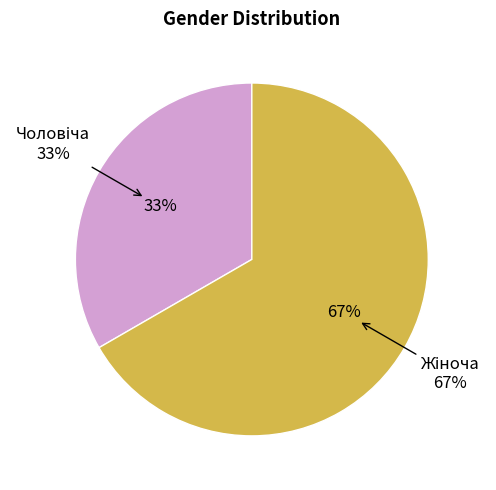

What percentage is the Чоловіча slice, to the nearest percent?

33%